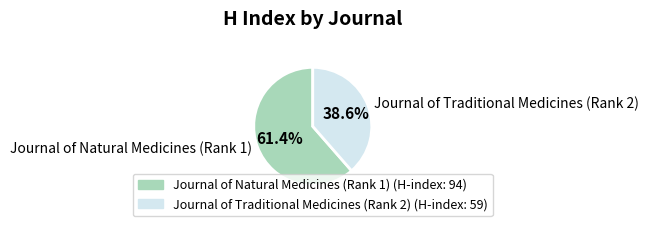

What is the smallest slice in the pie chart?

Journal of Traditional Medicines (Rank 2)